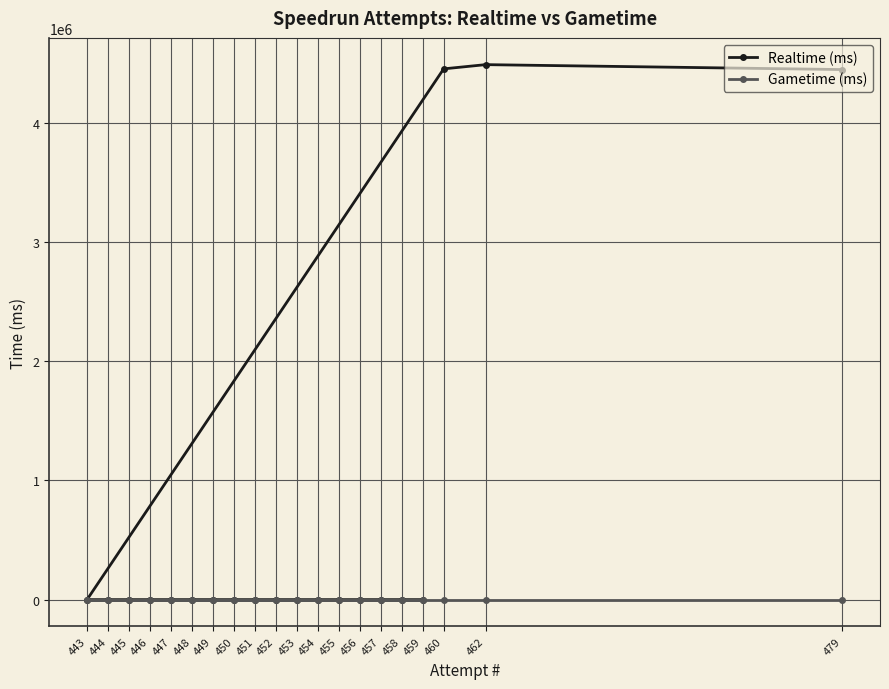

Which series has the largest total across all categories?

Realtime (ms)